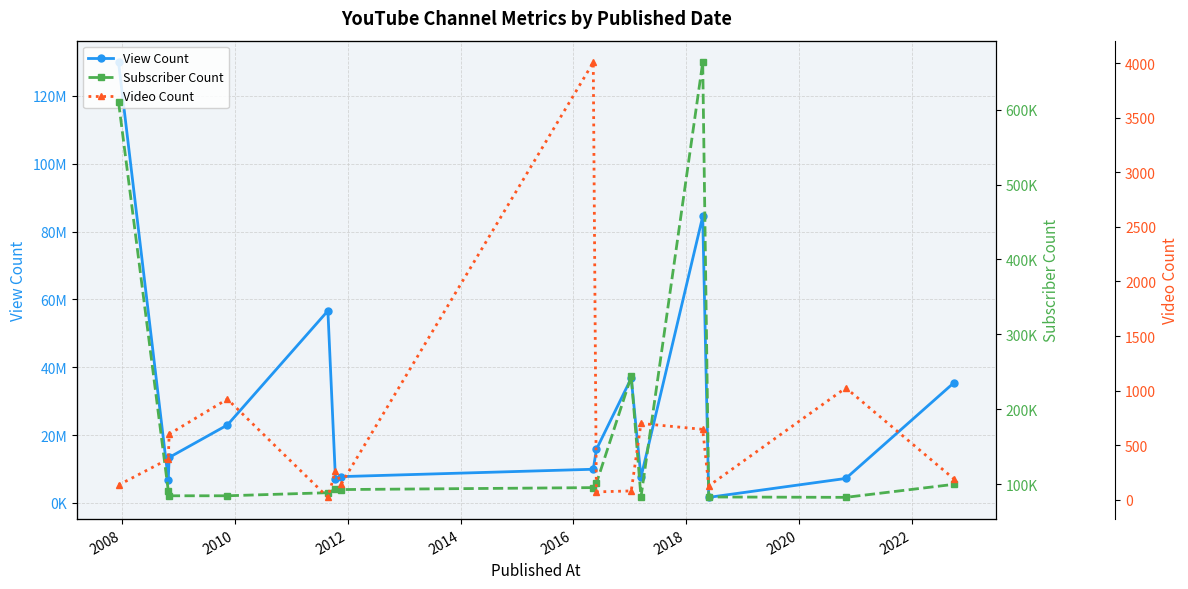

Reading right to left, extract all data points from this chart.

View Count: 35467426	7226918	1653667	84445467	7577339	36782525	15757989	9935862	7766180	7167009	56639879	22983794	13417680	6860968	129841108
Subscriber Count: 99800	82400	82900	663000	82800	244000	101000	95400	92800	93000	88600	84500	84500	91400	610000
Video Count: 190	1025	127	645	699	81	72	4007	147	265	22	922	602	372	135